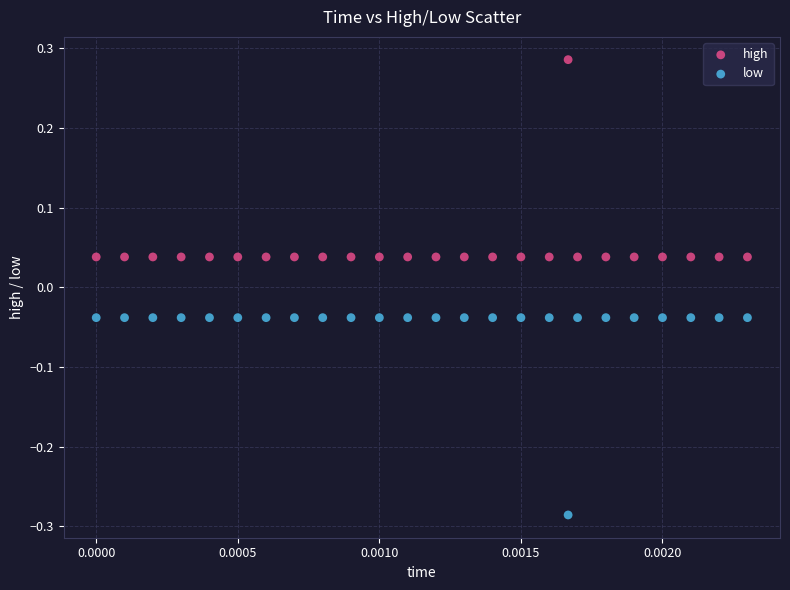

Which series reaches the minimum Y coordinate?

low